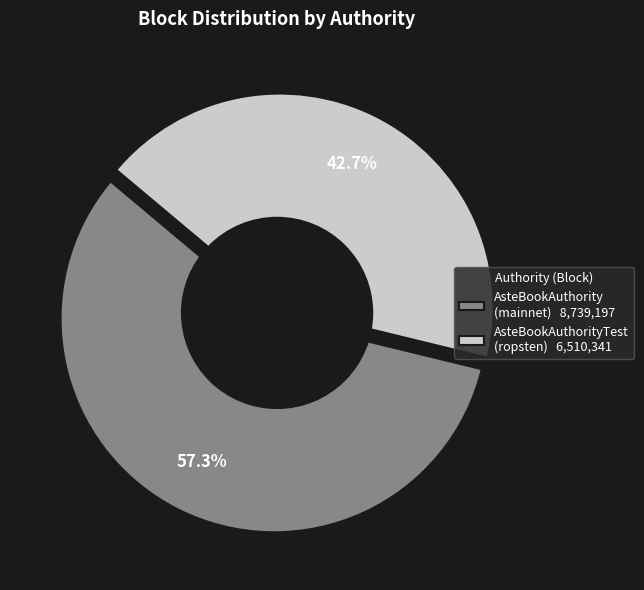

Is the sum of 3a4b17c4-ee74-11e9-b790-ca06f09d33b7 and ca19f67e-e873-11e9-8dd1-d60cfe4a1df9 greater than half?

Yes